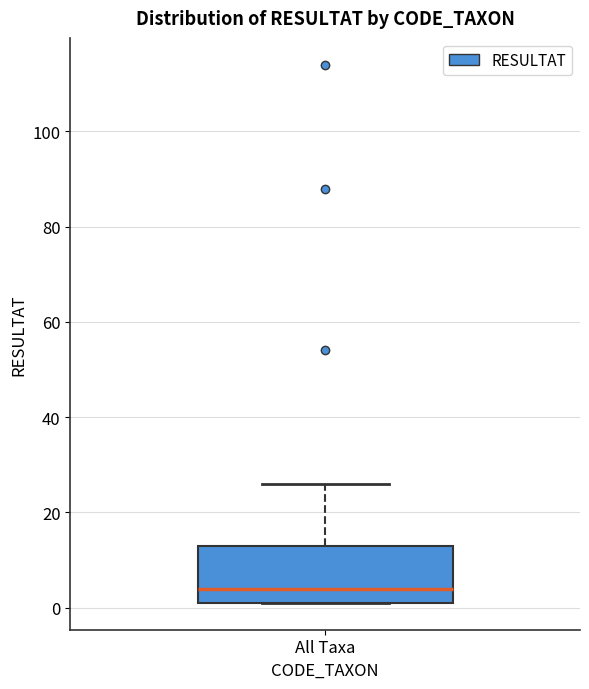

Transcribe this box plot: give where the median line is, the range the box spans, and where the two whiskers end, as read against the y-axis. The values are not printed on the chart, so give them approximately, as read against the axis.

median 4, box 2 to 14, whiskers 2 to 26